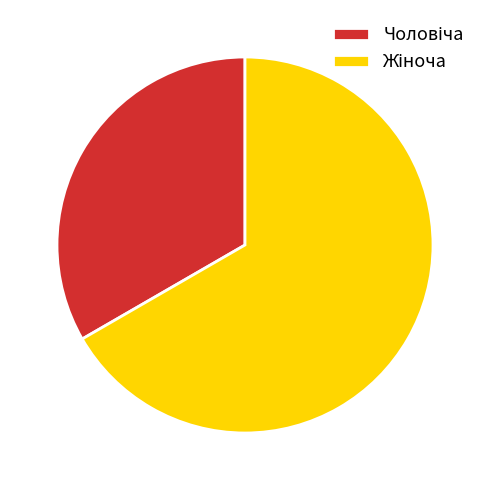

Is there a majority slice in this chart?

Yes